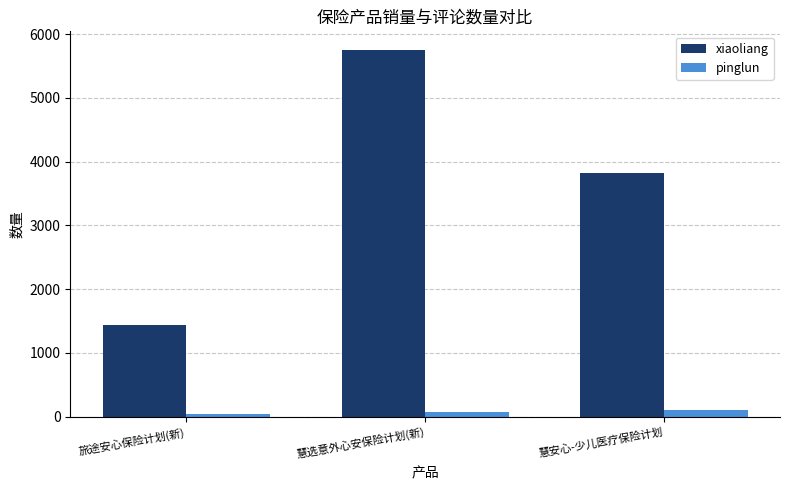

Rank the series at 慧安心-少儿医疗保险计划 from lowest to highest value.

pinglun, xiaoliang